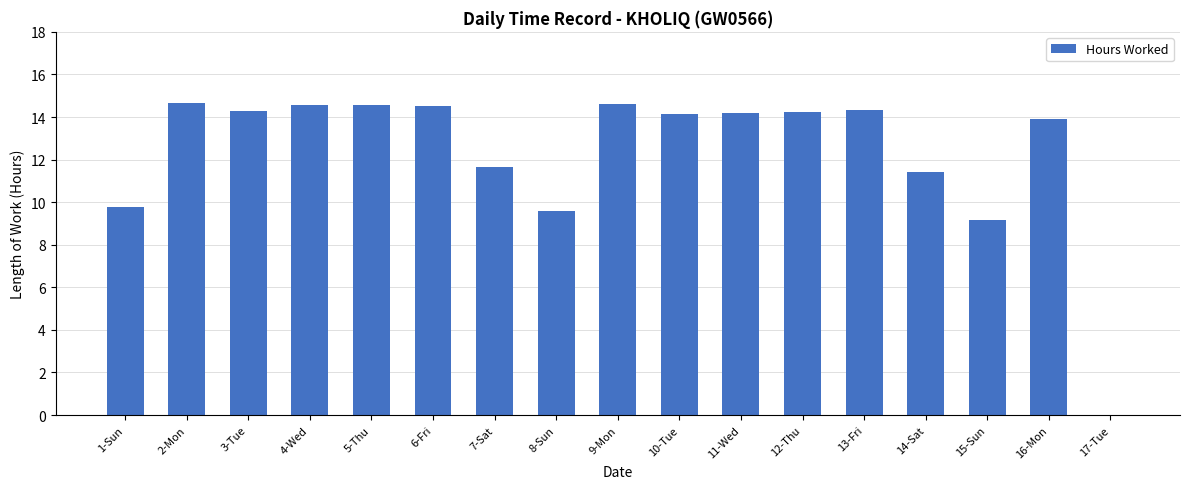

The value at 8-Sun is 9.6. True or false?

True